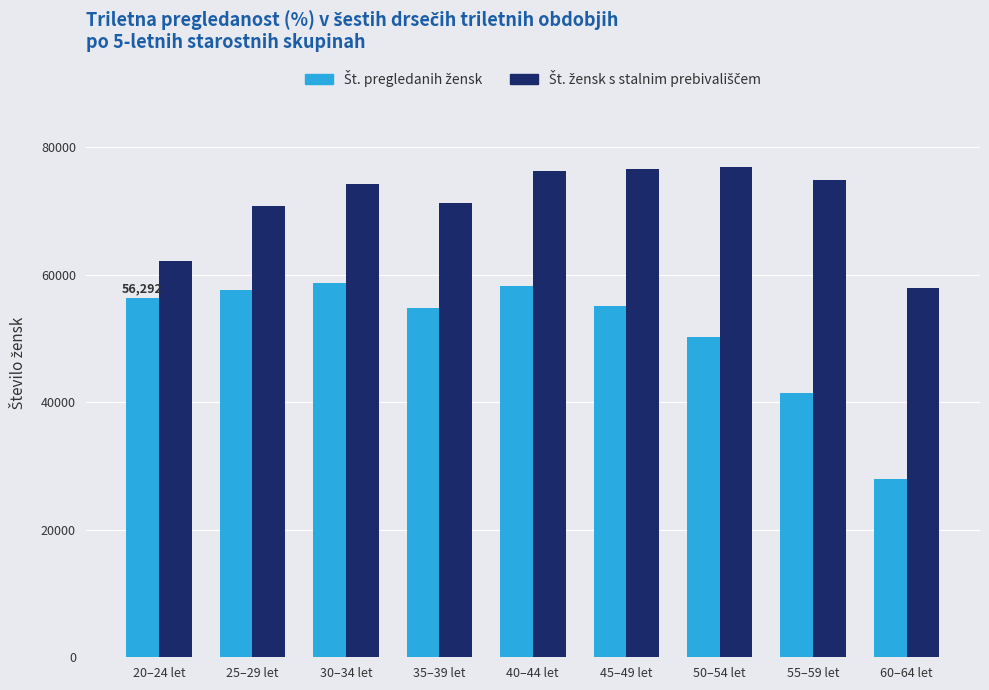

What is the maximum value shown in the chart?

76885